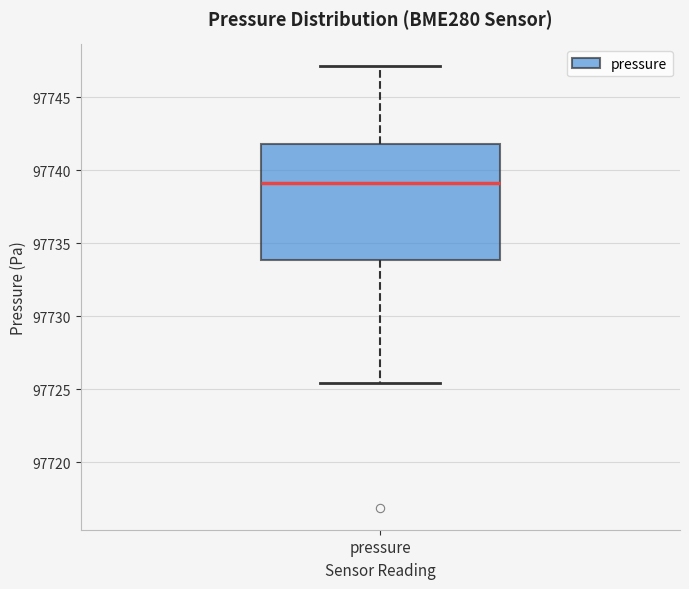

Transcribe this box plot: give where the median line is, the range the box spans, and where the two whiskers end, as read against the y-axis. The values are not printed on the chart, so give them approximately, as read against the axis.

median 97739.0, box 97734.0 to 97742.0, whiskers 97725.5 to 97747.0